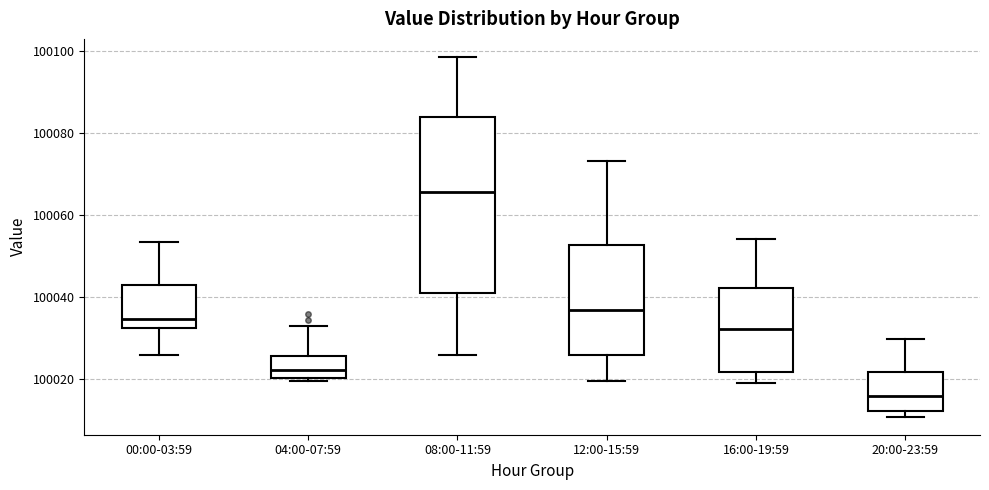

Which box is the tallest, from its lower edge to its upper edge?

08:00-11:59